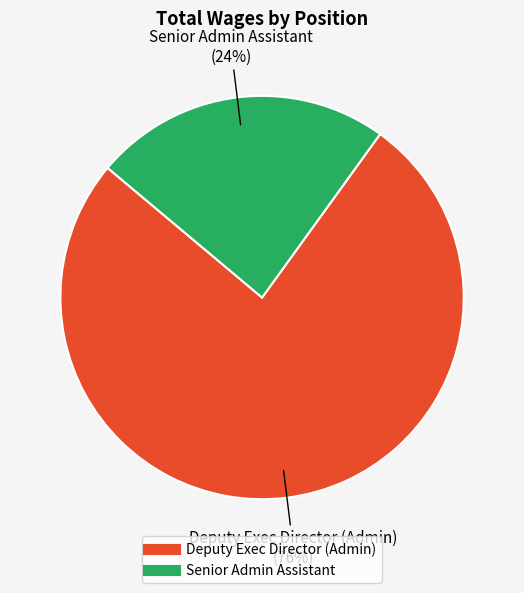

What is the ratio of the value at Deputy Exec Director (Admin) to the value at Senior Admin Assistant?

3.2